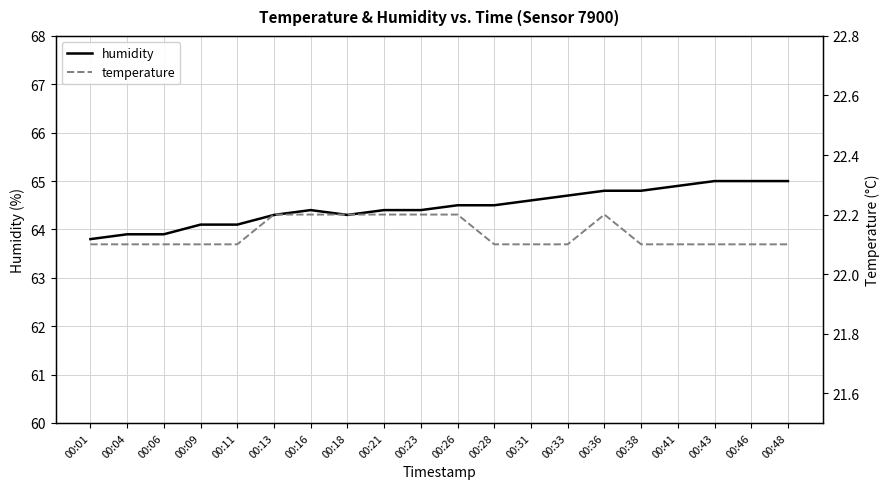

The humidity series shows 16.7 at 00:38. True or false?

False